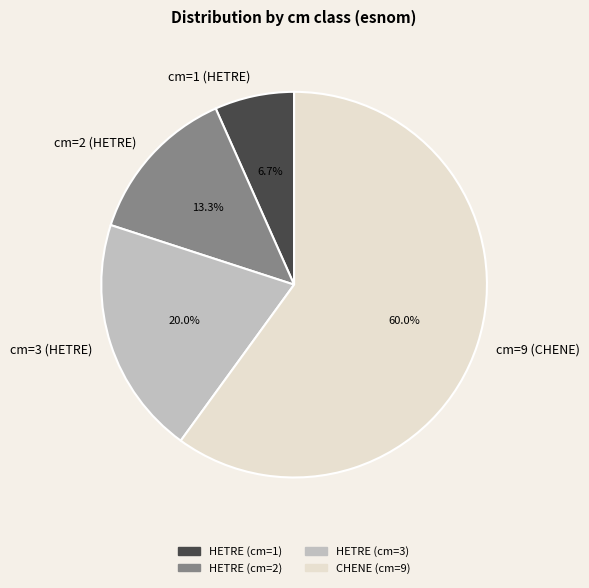

Combined, what portion of the pie is cm=1 (HETRE) and cm=9 (CHENE)?

66.7%